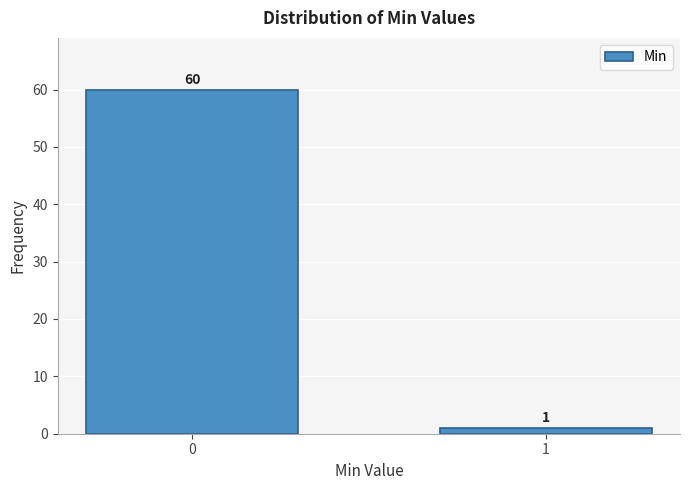

Reading right to left, extract all data points from this chart.

1=1	0=60